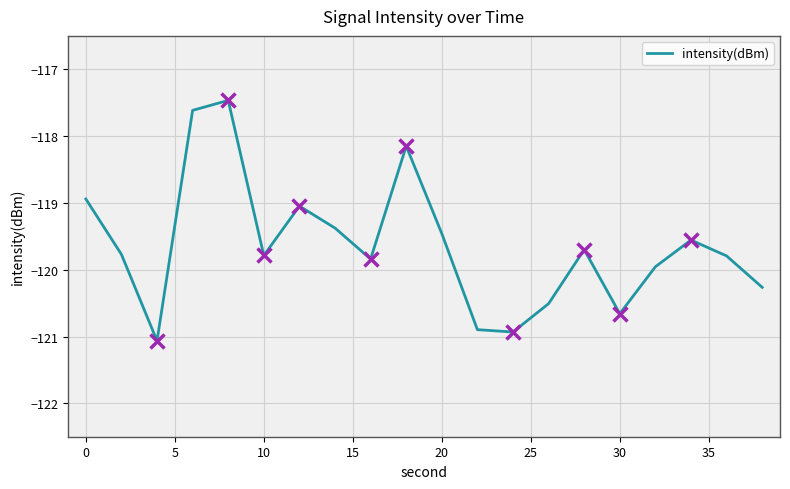

What is the minimum value shown in the chart?

-121.1